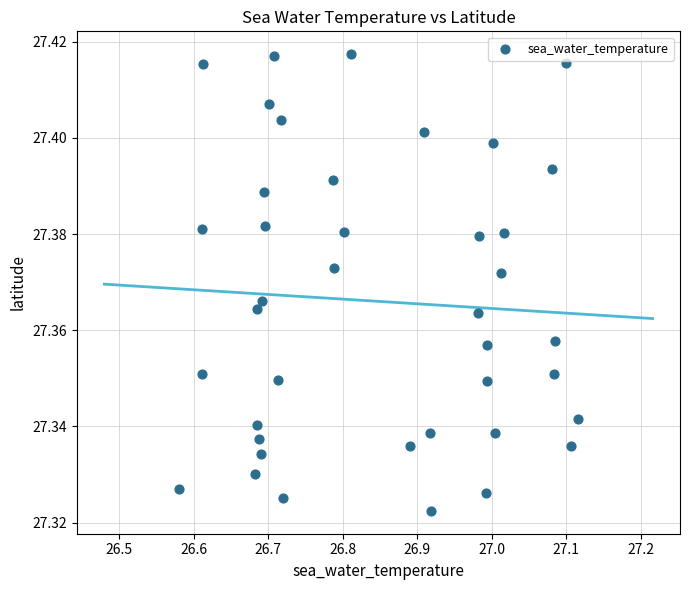

What is the range of X values (max minus min)?

0.5